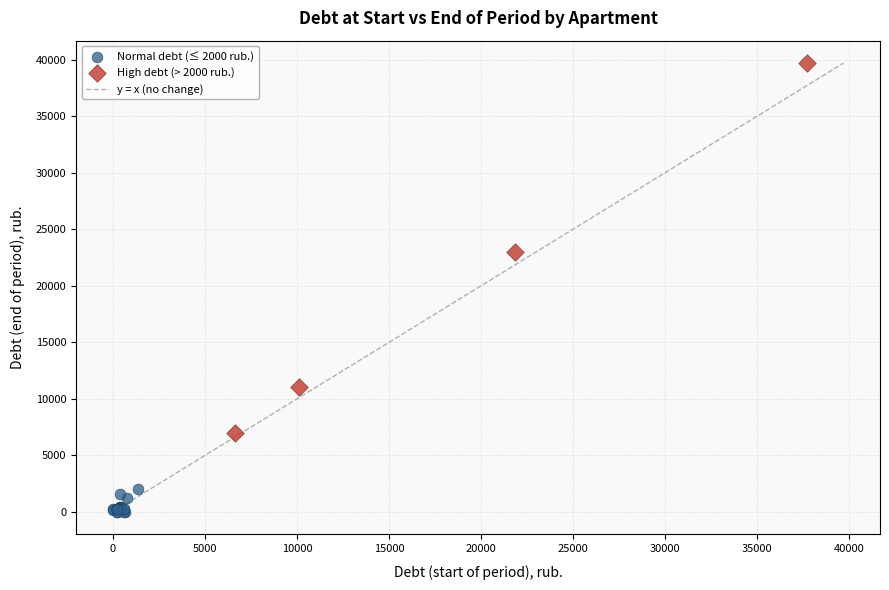

Which series reaches the maximum Y coordinate?

High debt (> 2000 rub.)